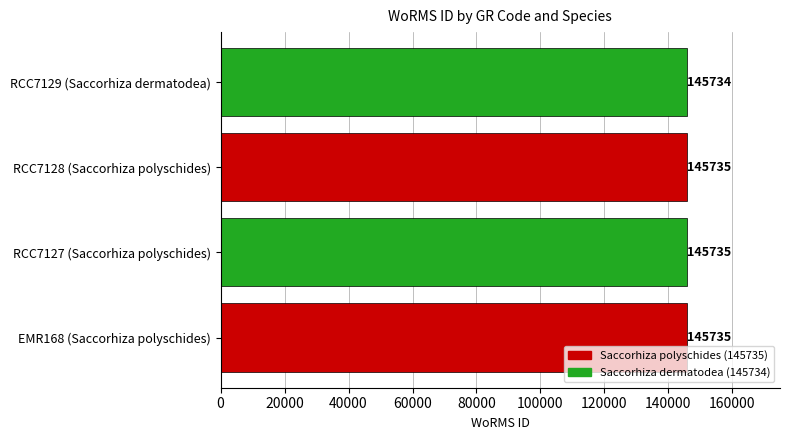

Reading bottom to top, extract all data points from this chart.

EMR168 (Saccorhiza polyschides)=145735	RCC7127 (Saccorhiza polyschides)=145735	RCC7128 (Saccorhiza polyschides)=145735	RCC7129 (Saccorhiza dermatodea)=145734